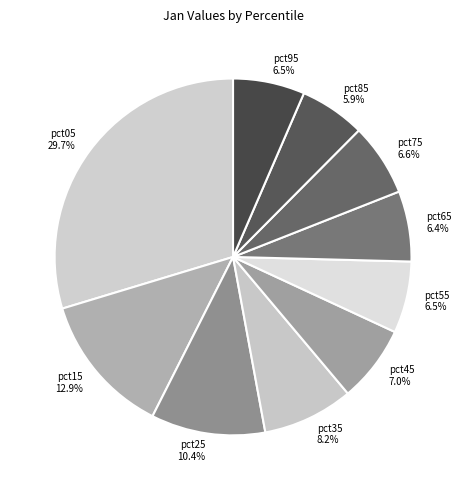

Between pct65 and pct45, which is larger?

pct45